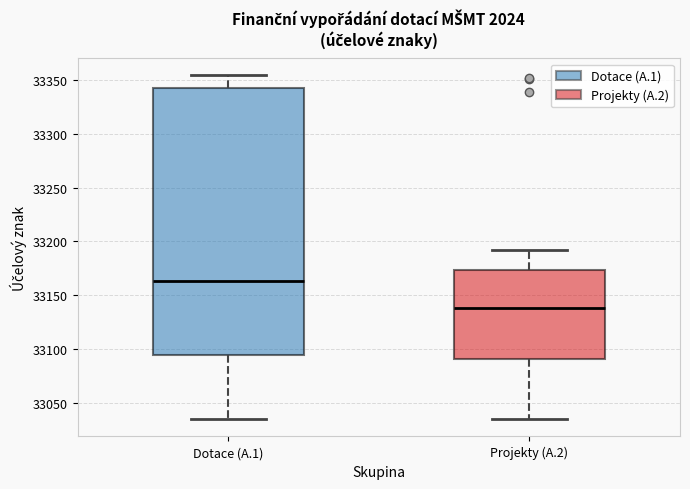

Which box has the lowest median line?

Projekty (A.2)